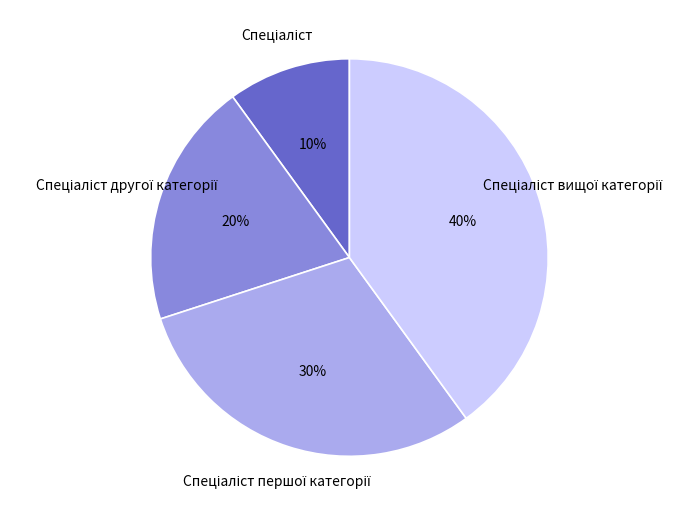

Is there any slice that represents more than half of the pie?

No